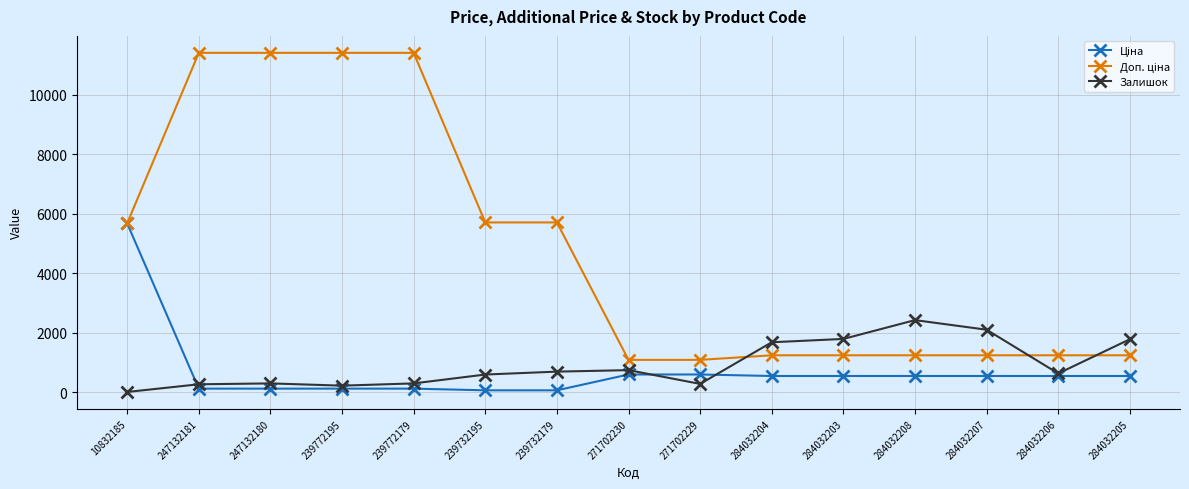

What is the spread (max minus min) of values at 284032206?

696.4